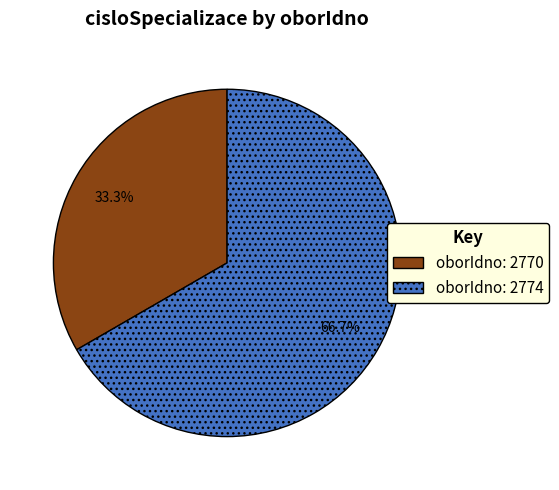

Is there any slice that represents more than half of the pie?

Yes